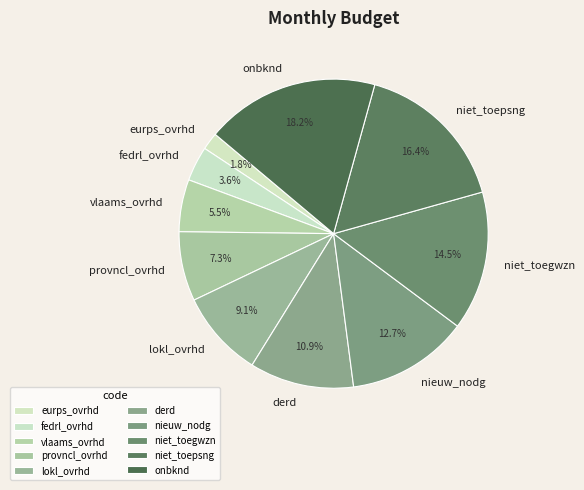

To the nearest percent, what is the average slice percentage?

10%